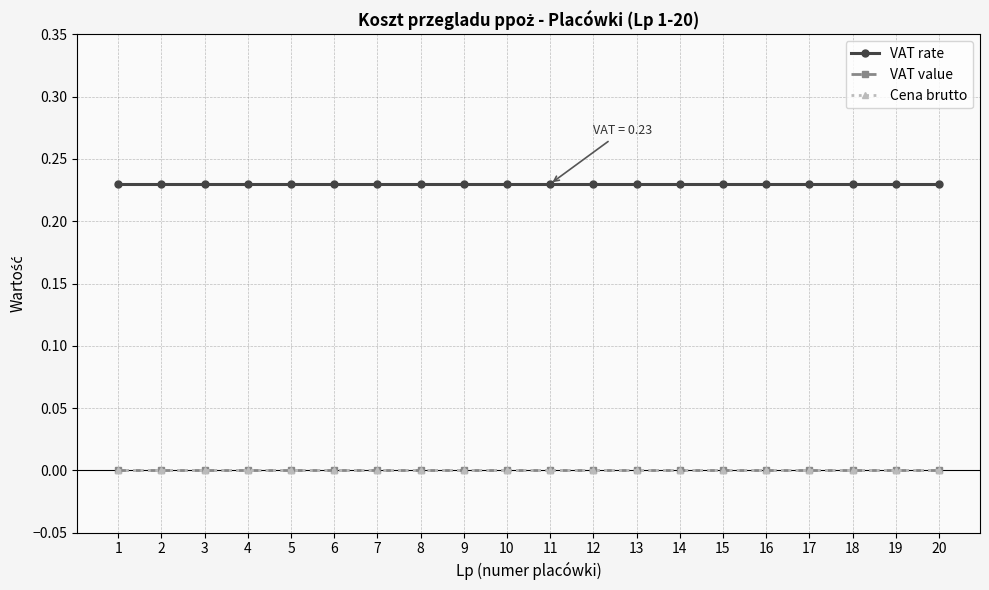

Reading left to right, extract all data points from this chart.

VAT rate: 0.2	0.2	0.2	0.2	0.2	0.2	0.2	0.2	0.2	0.2	0.2	0.2	0.2	0.2	0.2	0.2	0.2	0.2	0.2	0.2
VAT value: 0.0	0.0	0.0	0.0	0.0	0.0	0.0	0.0	0.0	0.0	0.0	0.0	0.0	0.0	0.0	0.0	0.0	0.0	0.0	0.0
Cena brutto: 0.0	0.0	0.0	0.0	0.0	0.0	0.0	0.0	0.0	0.0	0.0	0.0	0.0	0.0	0.0	0.0	0.0	0.0	0.0	0.0